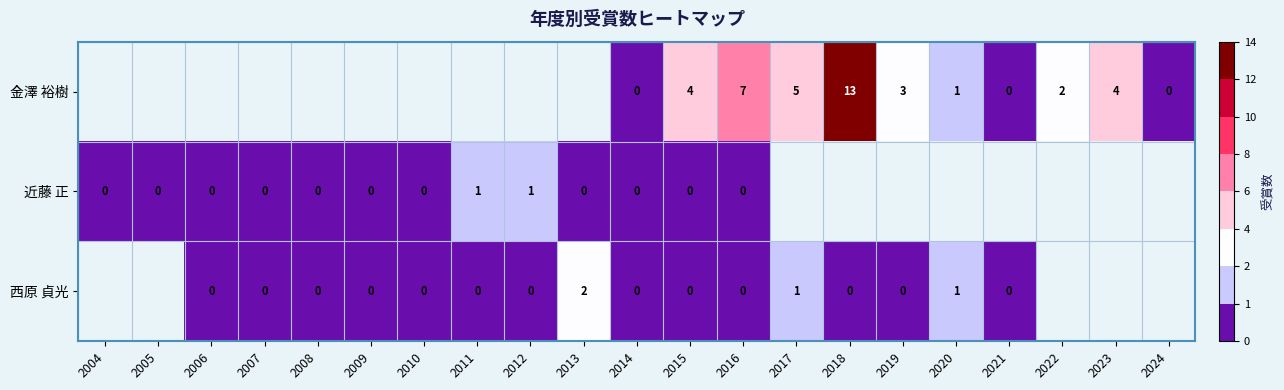

What is the sum of the 金澤 裕樹 values at 2019 and 2015?

7